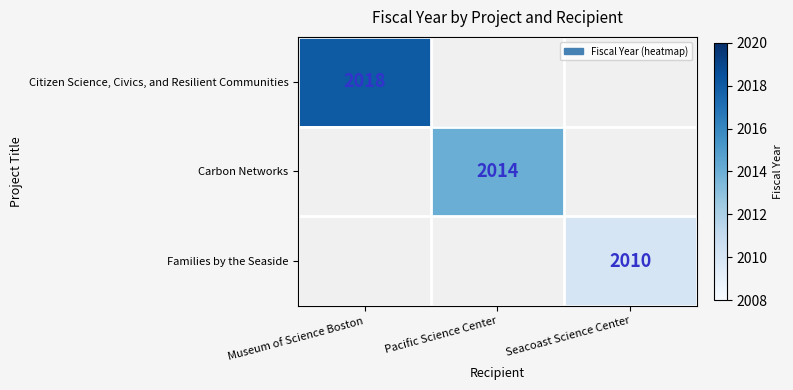

What is the minimum value shown in the chart?

2010.0